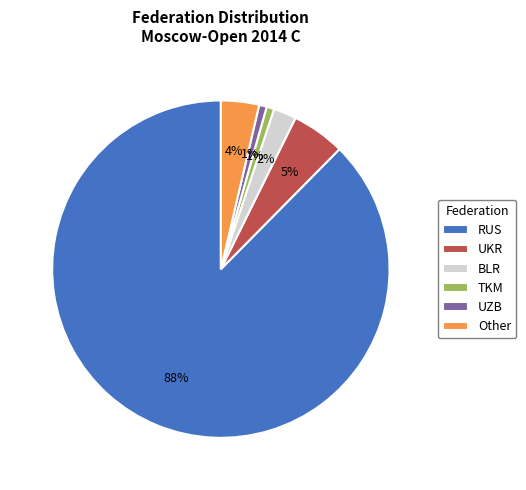

Count the number of slices in the pie.

6